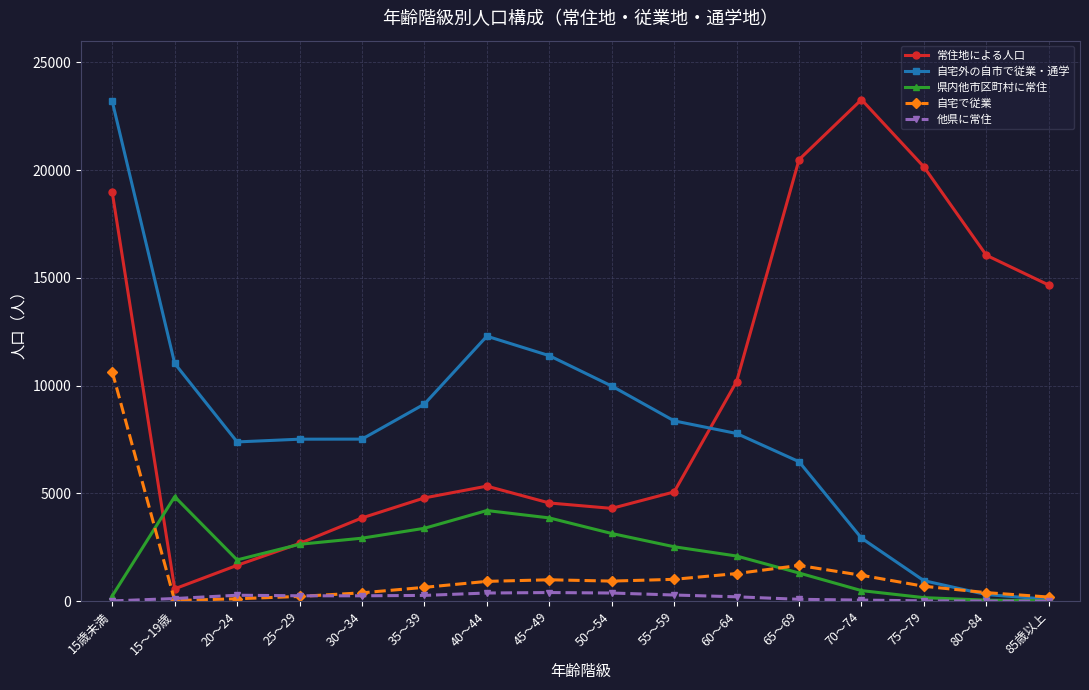

True or false: 常住地による人口 and 他県に常住 cross at least once.

False